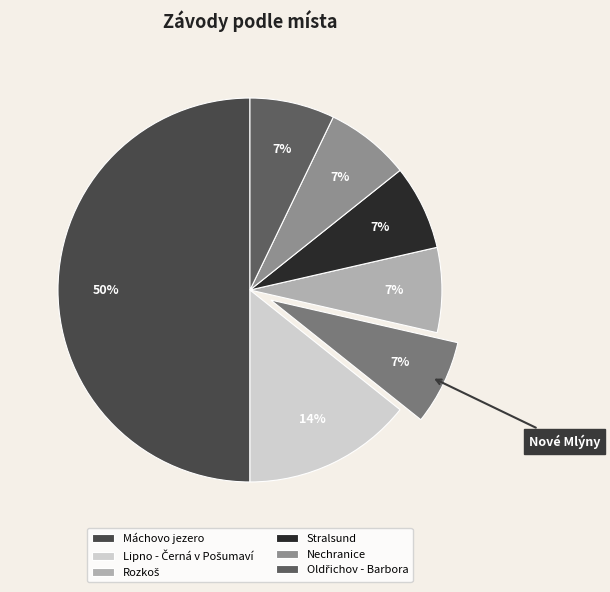

Which category has the biggest portion of the pie?

Máchovo jezero